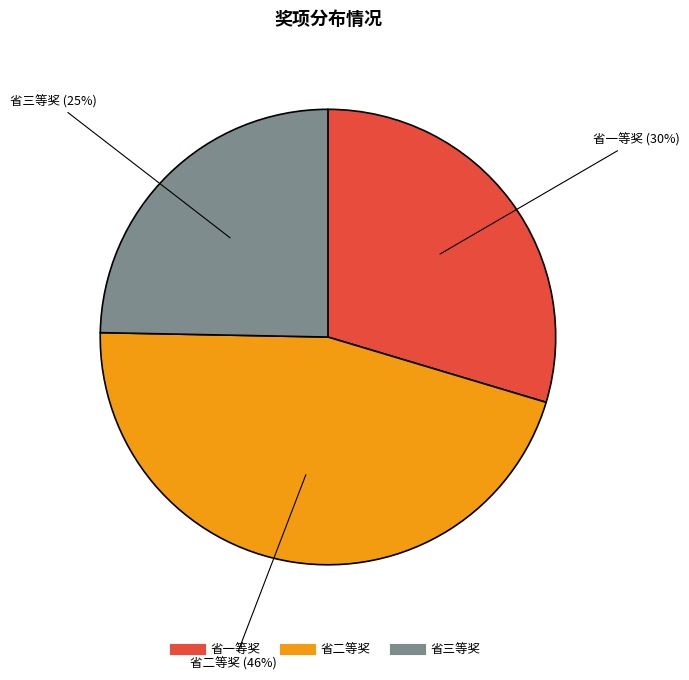

To the nearest percent, what is the difference between the 省二等奖 and 省三等奖 slice percentages?

21%